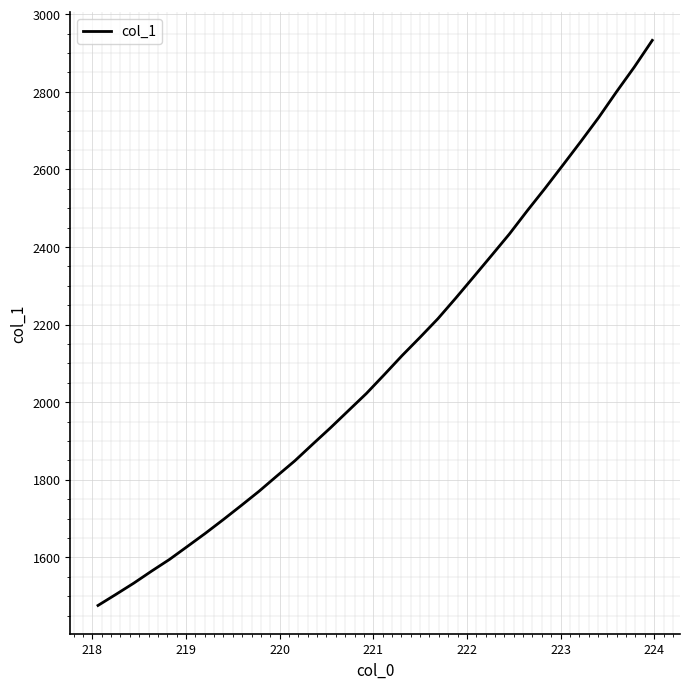

What is the difference between the maximum and minimum values?

1456.9